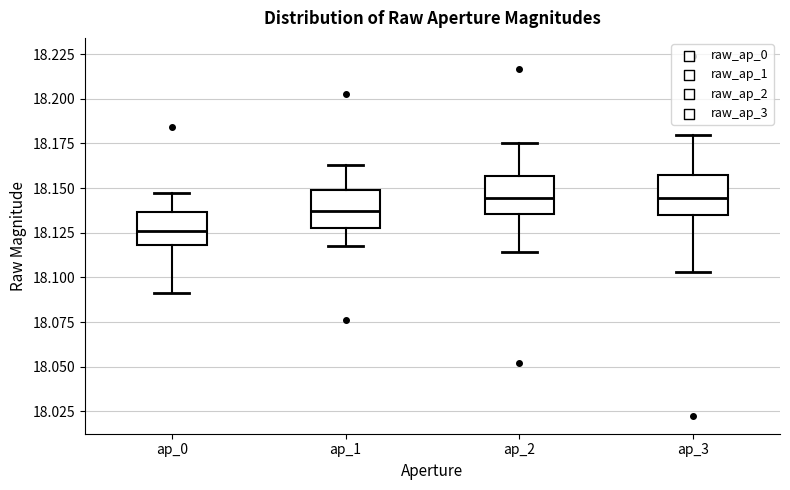

Reading left to right, read every box against the y-axis: the position of its median line, the range the box covers, and the ends of its whiskers. The values are not printed on the chart, so give them approximately, as read against the axis.

ap_0: median 18.125, box 18.120 to 18.135, whiskers 18.090 to 18.145
ap_1: median 18.135, box 18.130 to 18.150, whiskers 18.115 to 18.165
ap_2: median 18.145, box 18.135 to 18.155, whiskers 18.115 to 18.175
ap_3: median 18.145, box 18.135 to 18.155, whiskers 18.105 to 18.180